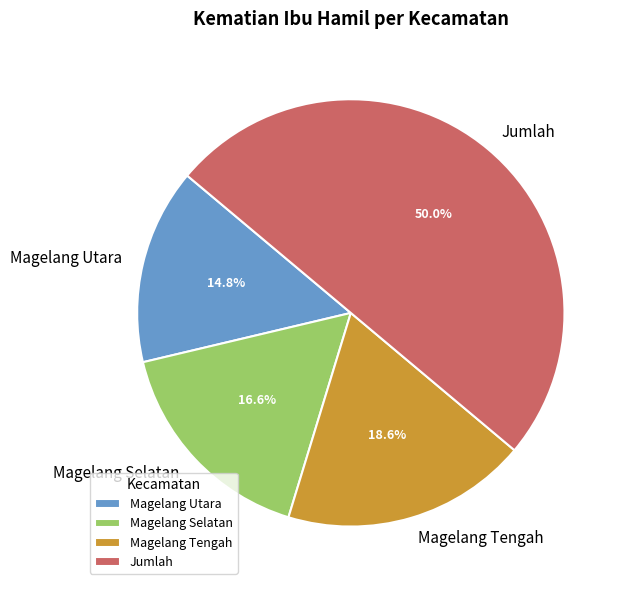

The Magelang Selatan slice represents 17% of the pie. True or false?

True